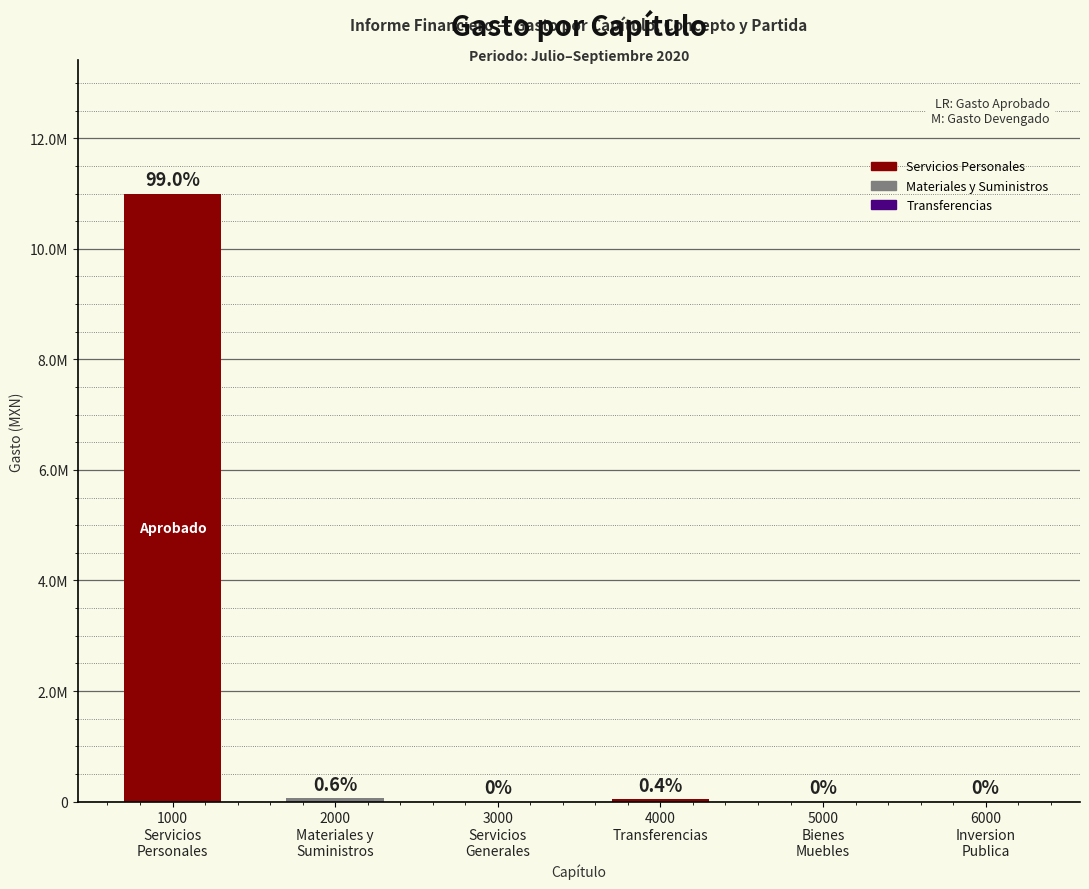

Are the bars horizontal?

No